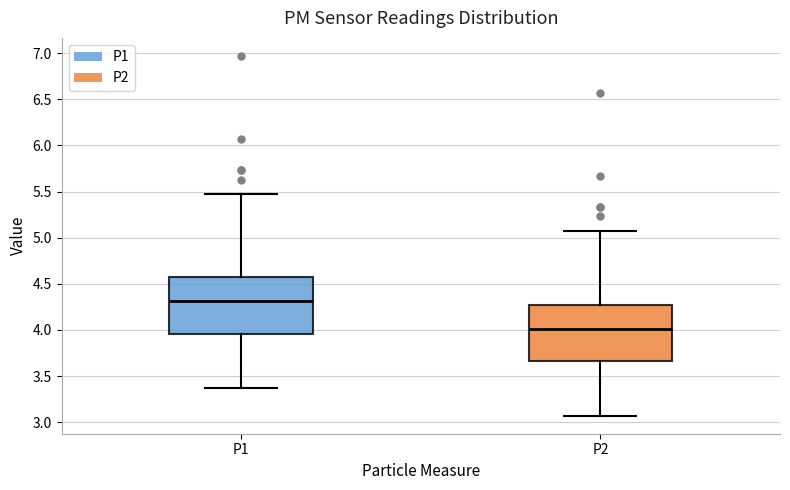

Which box's median line is the highest?

P1